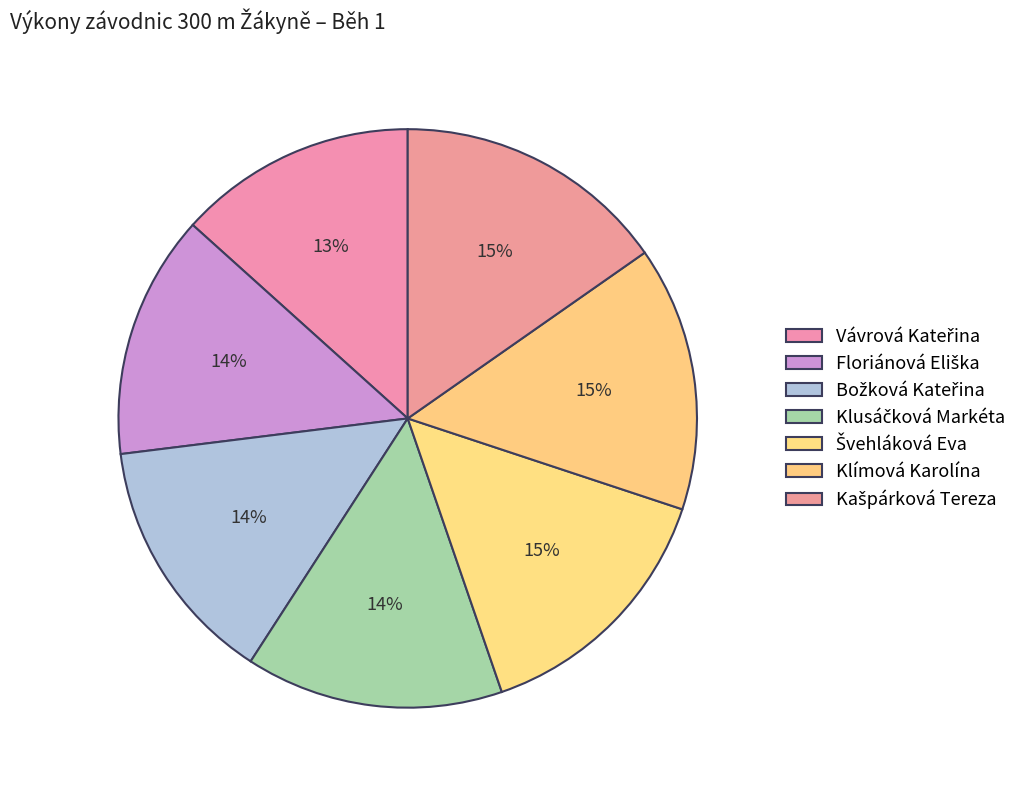

How many slices are in this pie chart?

7